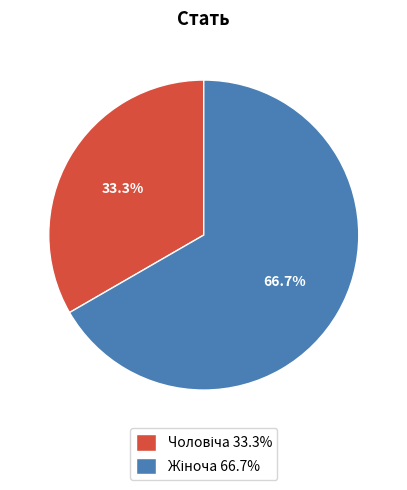

To the nearest percent, what is the average slice percentage?

50%